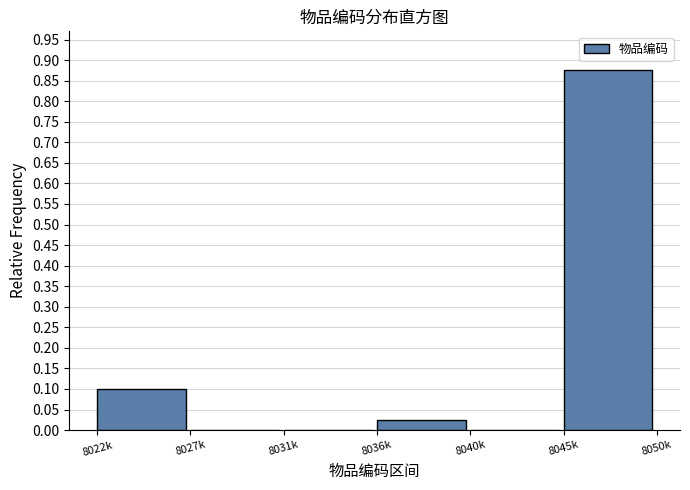

What is the change in value from 8027k to 8045k?

+0.9